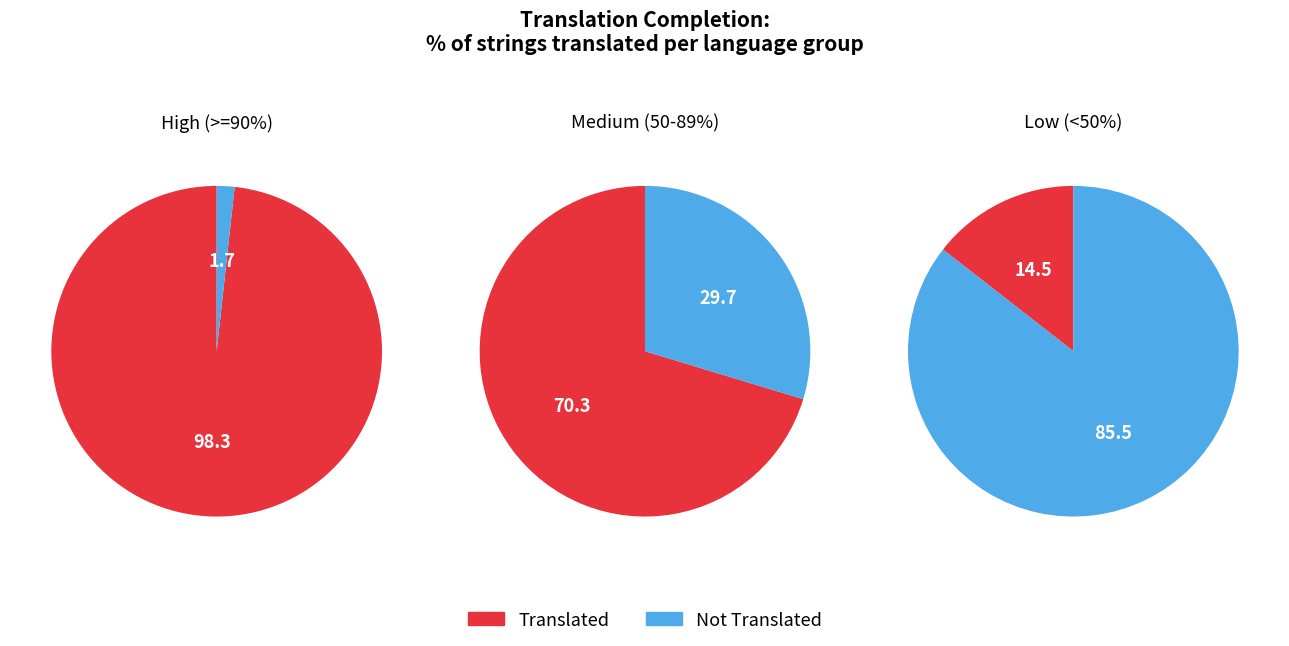

Which series has the widest spread of values?

Translated